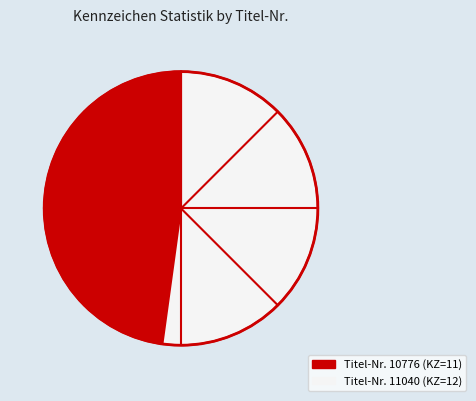

Count the number of slices in the pie.

2